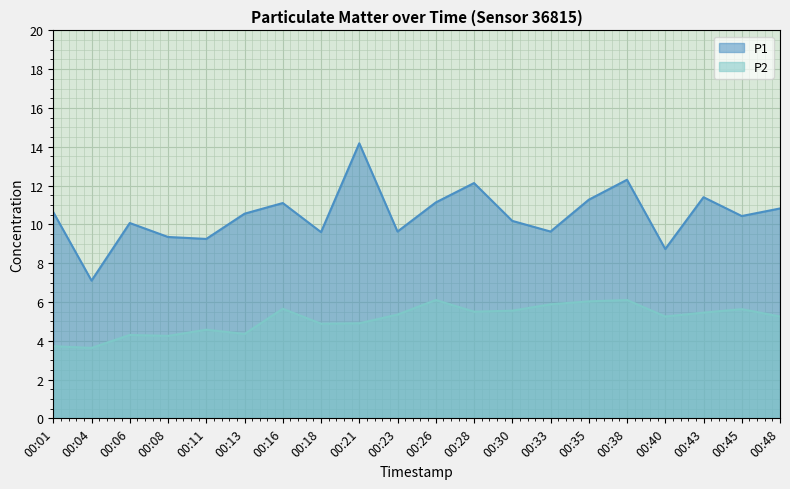

What is the sum of the P1 values at 00:06 and 00:16?

21.2